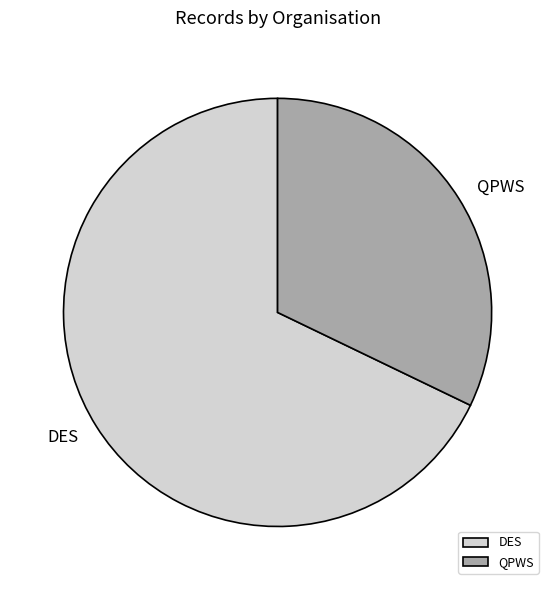

Which category accounts for the majority?

DES